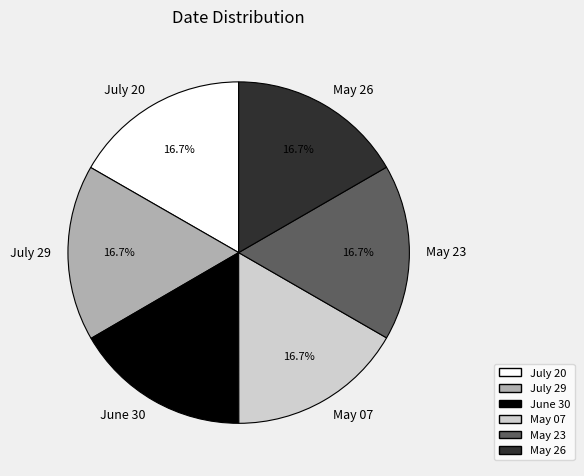

Is it true that May 26 is 17% of the pie?

True